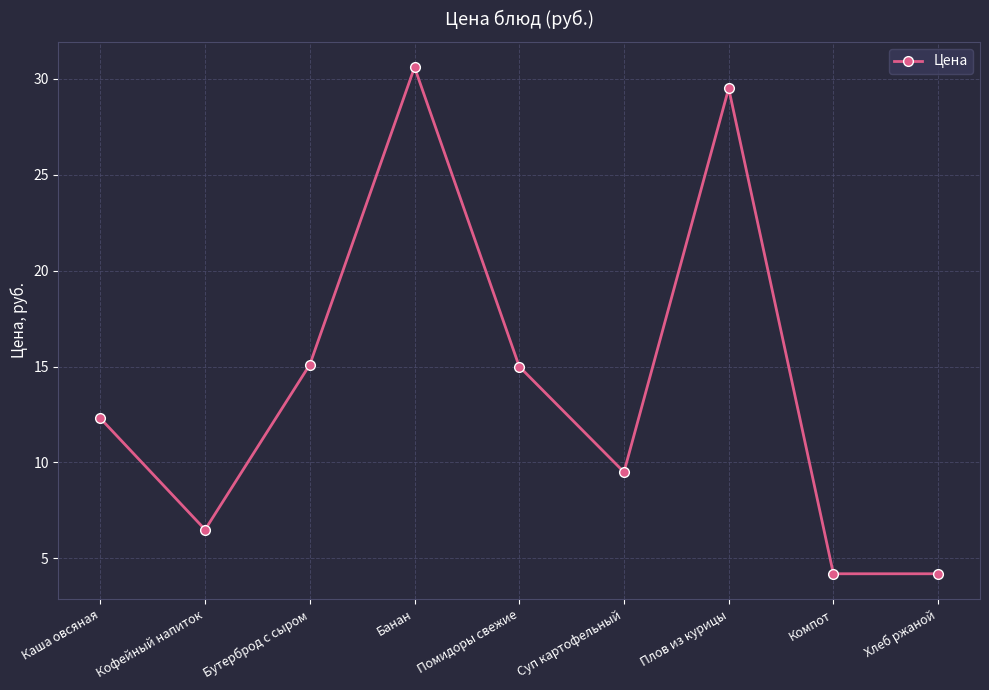

How many distinct data groups are displayed?

1